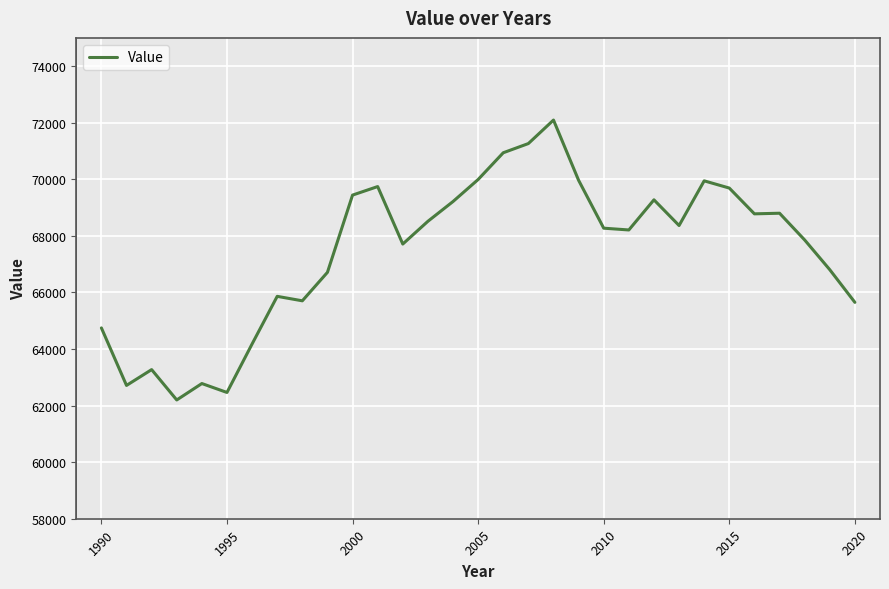

What is the maximum value shown in the chart?

72094.8